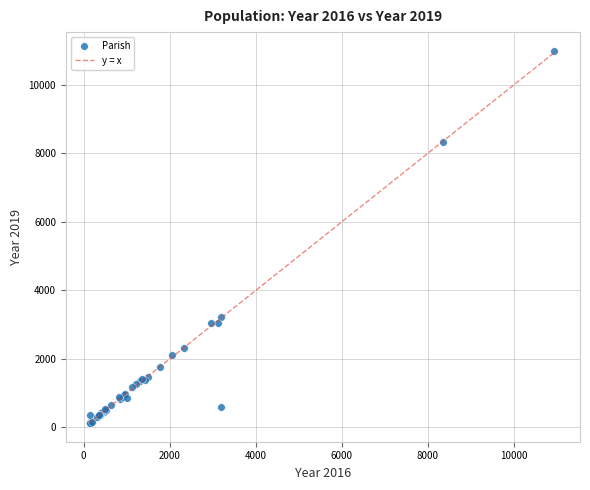

What Y value in the scatter plot is closest to 5559?

3233